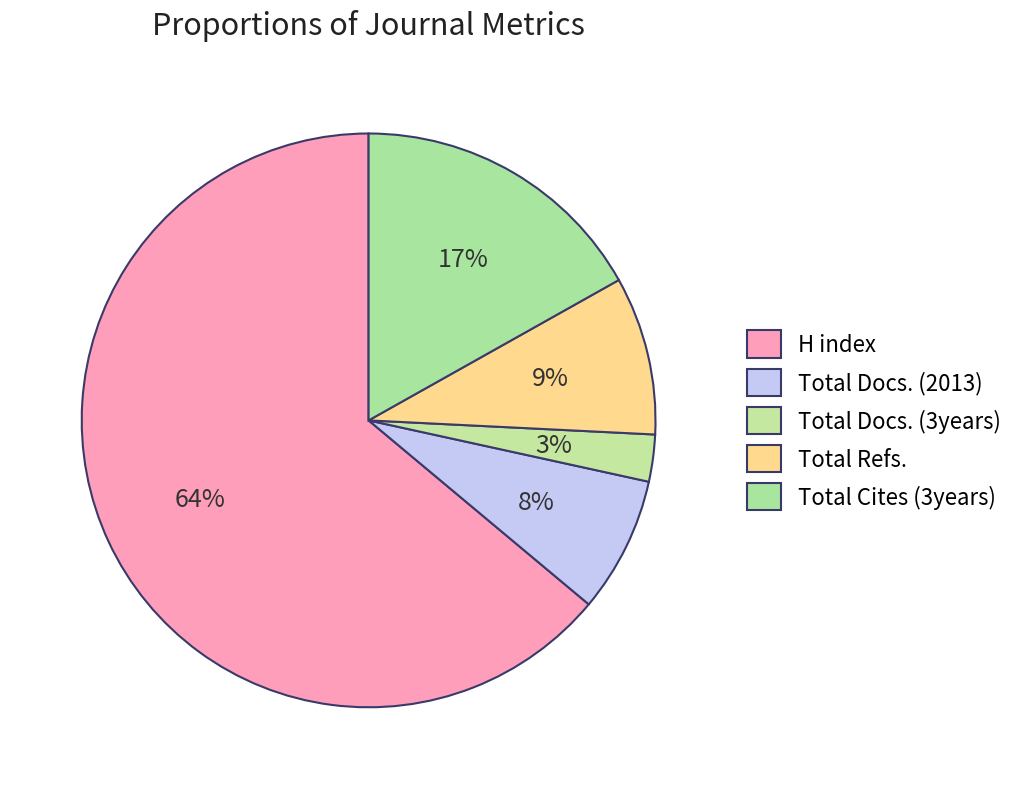

How many segments does this pie chart have?

5